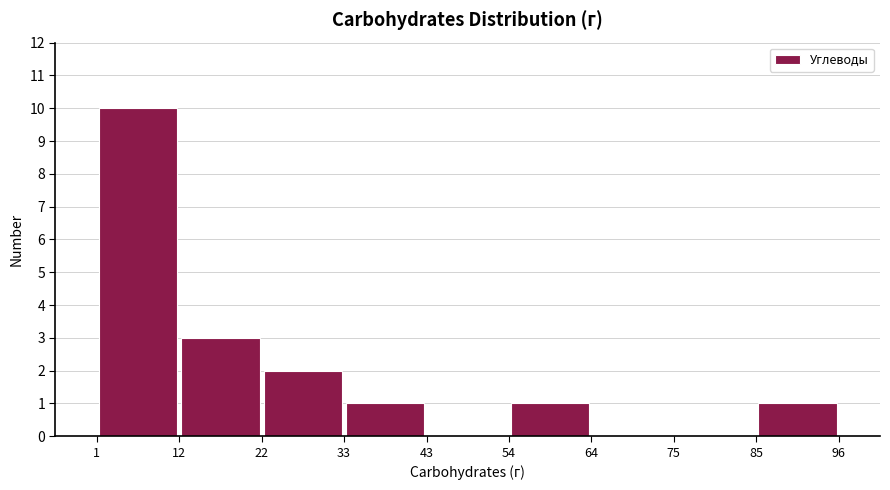

Reading left to right, list every bar in this chart as the range it spans on the x-axis followed by its height. The values are not printed on the chart, so give them approximately, as read against the axis.

1 to 12: 10
12 to 22: 3
22 to 33: 2
33 to 43: 1
43 to 54: 0
54 to 64: 1
64 to 75: 0
75 to 85: 0
85 to 96: 1